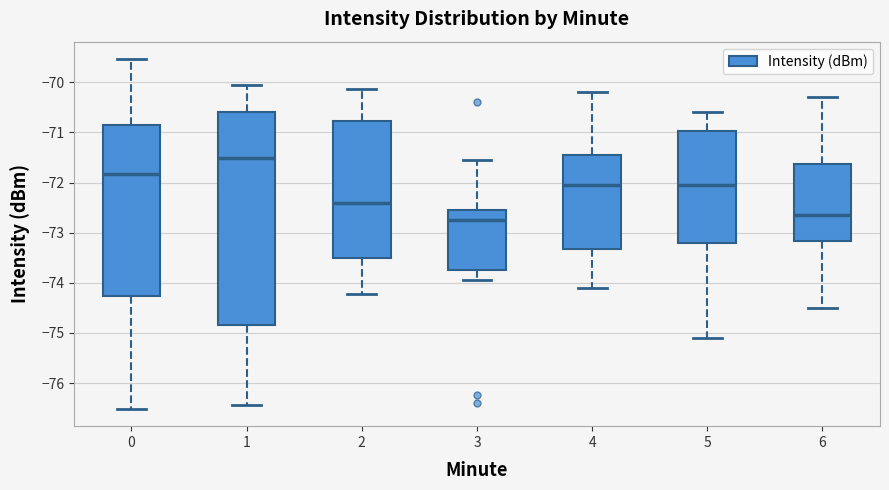

Reading left to right, read every box against the y-axis: the position of its median line, the range the box covers, and the ends of its whiskers. The values are not printed on the chart, so give them approximately, as read against the axis.

0: median -71.8, box -74.3 to -70.9, whiskers -76.5 to -69.5
1: median -71.5, box -74.8 to -70.6, whiskers -76.4 to -70.0
2: median -72.4, box -73.5 to -70.8, whiskers -74.2 to -70.1
3: median -72.7, box -73.7 to -72.5, whiskers -73.9 to -71.5
4: median -72.0, box -73.3 to -71.5, whiskers -74.1 to -70.2
5: median -72.0, box -73.2 to -71.0, whiskers -75.1 to -70.6
6: median -72.6, box -73.2 to -71.6, whiskers -74.5 to -70.3